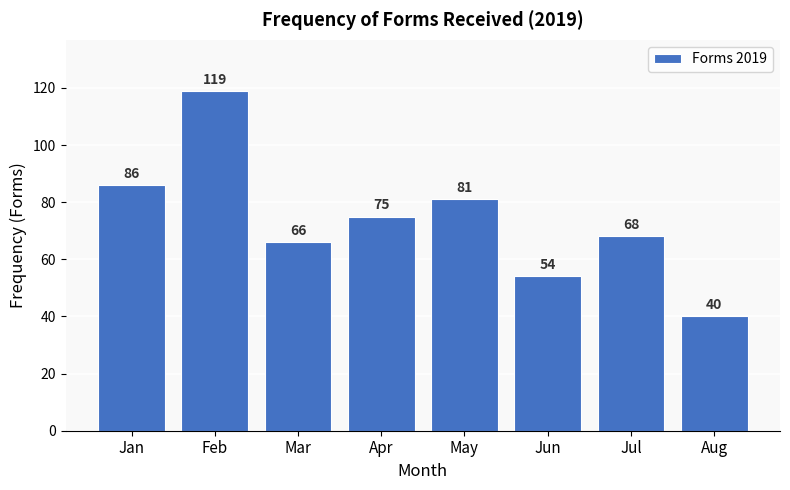

Reading left to right, transcribe all the data shown in this chart.

Jan=86	Feb=119	Mar=66	Apr=75	May=81	Jun=54	Jul=68	Aug=40